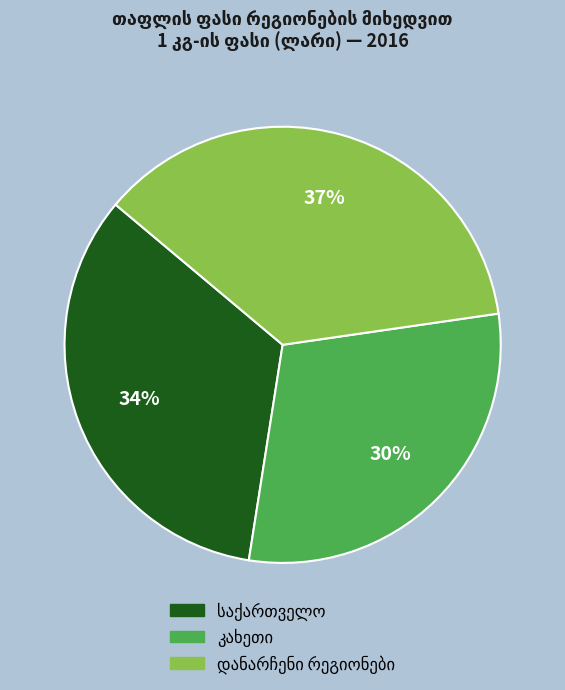

To the nearest percent, what is the difference between the largest and smallest slice percentages?

7%